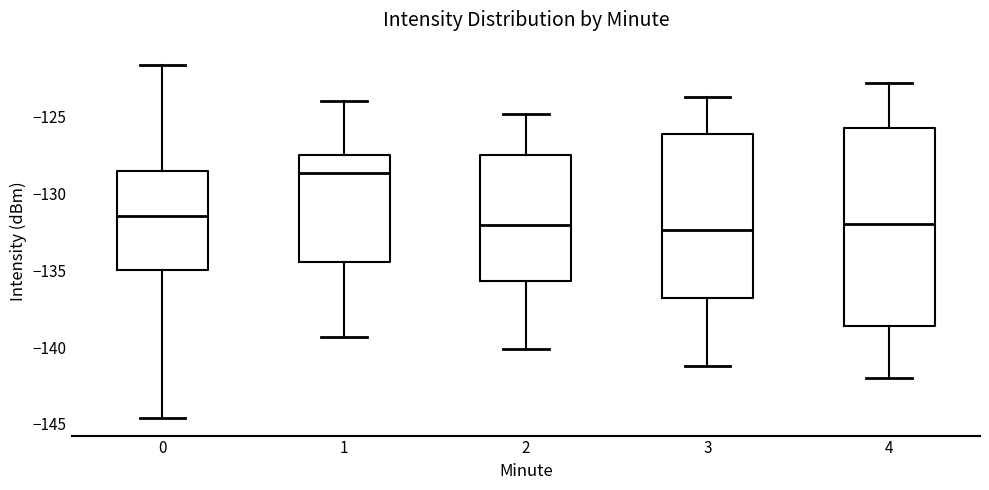

Comparing the boxes themselves (not the whiskers), which one is the tallest?

4